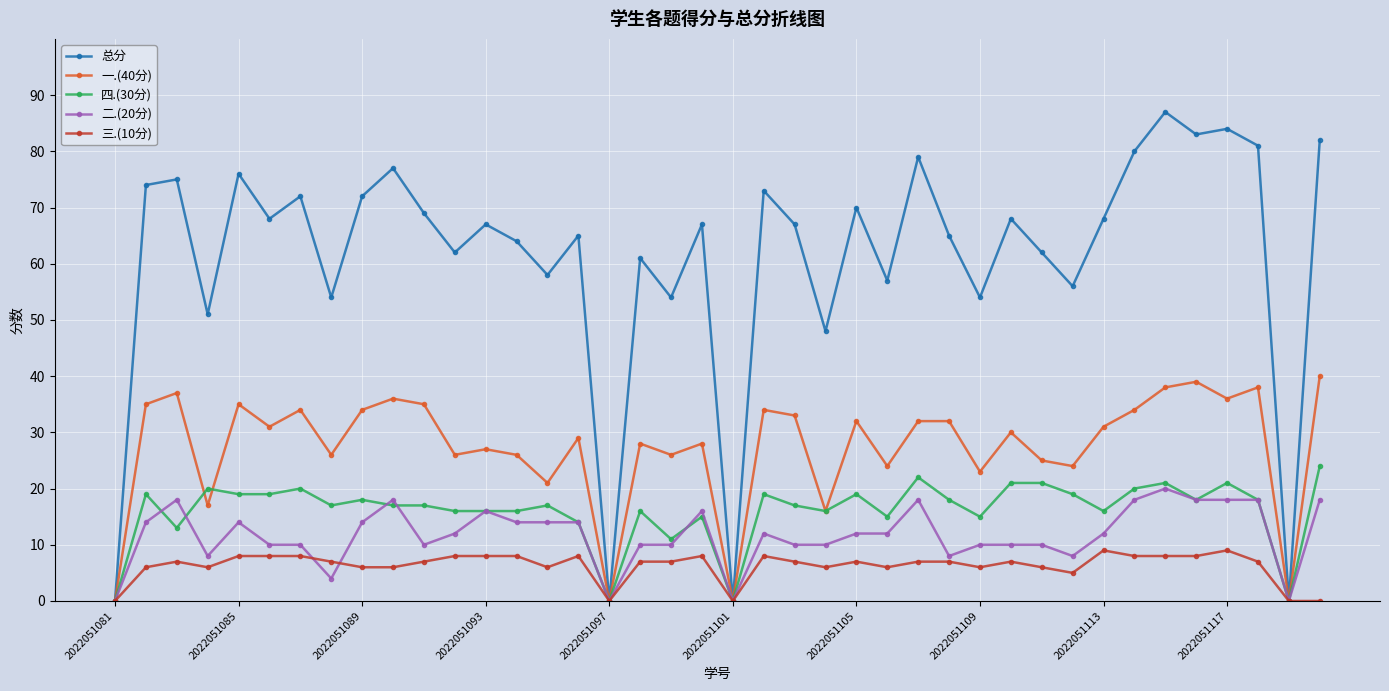

What is the greatest value displayed?

87